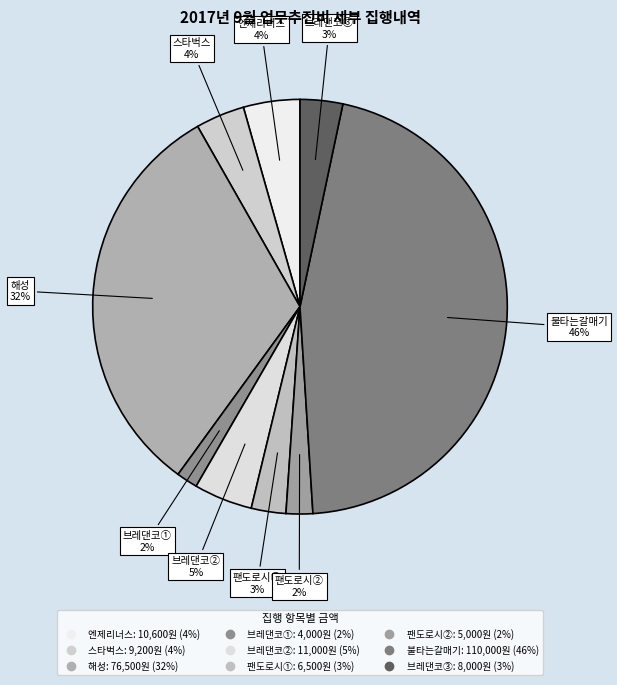

How many slices are in this pie chart?

9